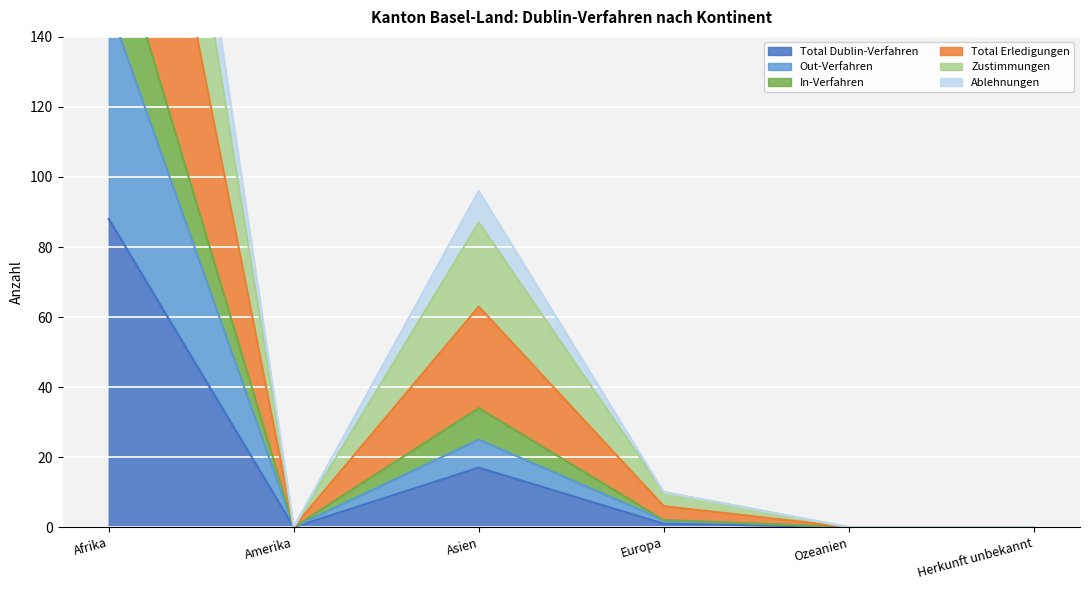

Where is the first local maximum for Total Erledigungen?

Asien